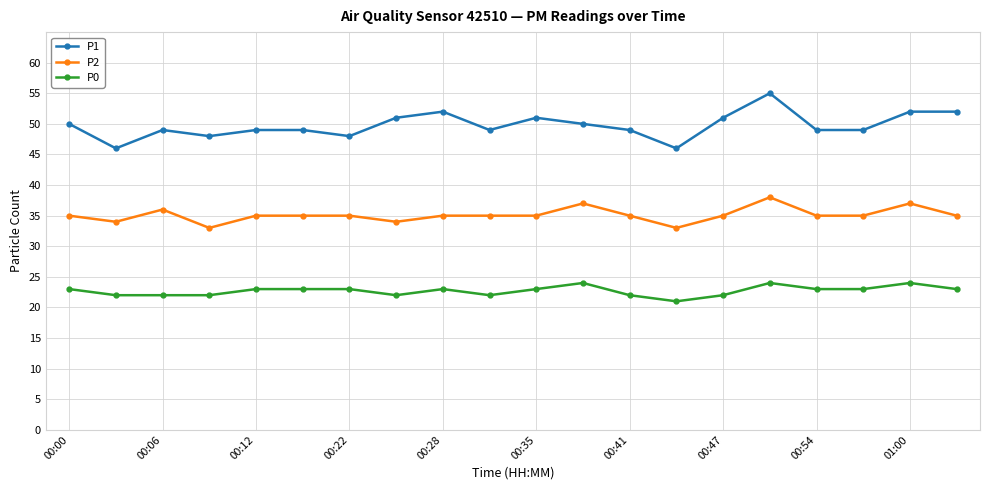

Does the chart display data point markers on the line(s)?

Yes